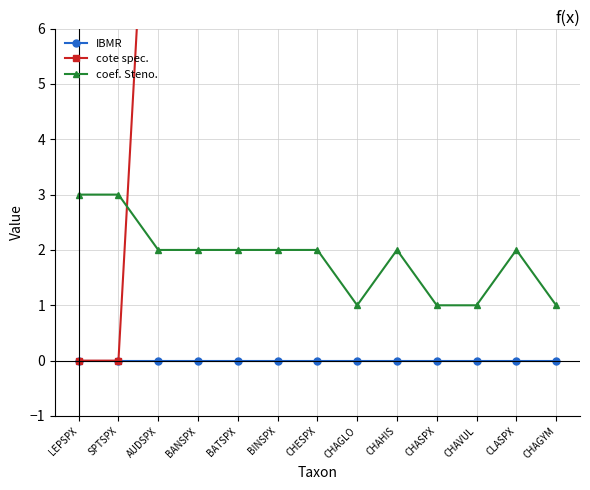

Reading left to right, extract all data points from this chart.

IBMR: LEPSPX=0	SPTSPX=0	AUDSPX=0	BANSPX=0	BATSPX=0	BINSPX=0	CHESPX=0	CHAGLO=0	CHAHIS=0	CHASPX=0	CHAVUL=0	CLASPX=0	CHAGYM=0
cote spec.: LEPSPX=0	SPTSPX=0	AUDSPX=13	BANSPX=10	BATSPX=16	BINSPX=14	CHESPX=12	CHAGLO=13	CHAHIS=15	CHASPX=13	CHAVUL=13	CLASPX=15	CHAGYM=13
coef. Steno.: LEPSPX=3	SPTSPX=3	AUDSPX=2	BANSPX=2	BATSPX=2	BINSPX=2	CHESPX=2	CHAGLO=1	CHAHIS=2	CHASPX=1	CHAVUL=1	CLASPX=2	CHAGYM=1